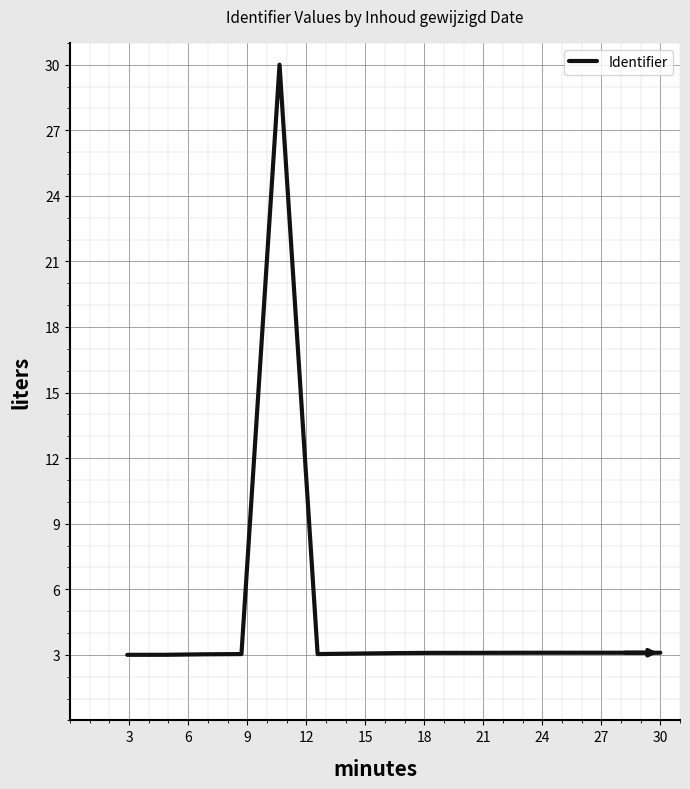

What is the minimum value shown in the chart?

3.0